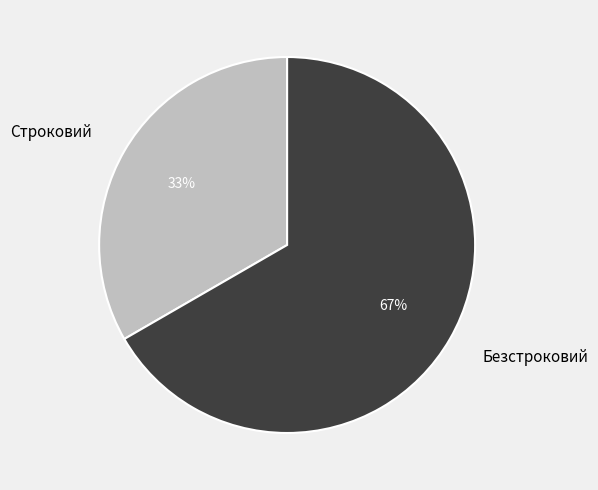

Count the number of slices in the pie.

2